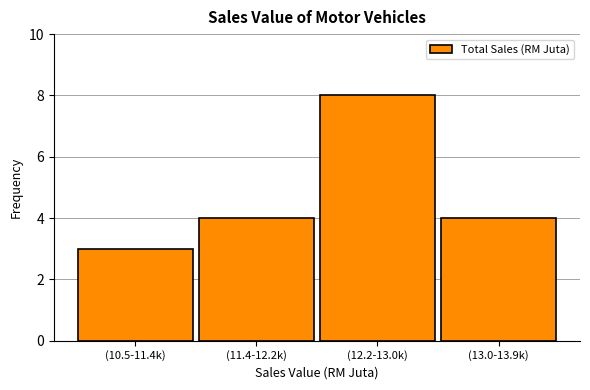

Reading left to right, extract all data points from this chart.

(10.5-11.4k)=3	(11.4-12.2k)=4	(12.2-13.0k)=8	(13.0-13.9k)=4